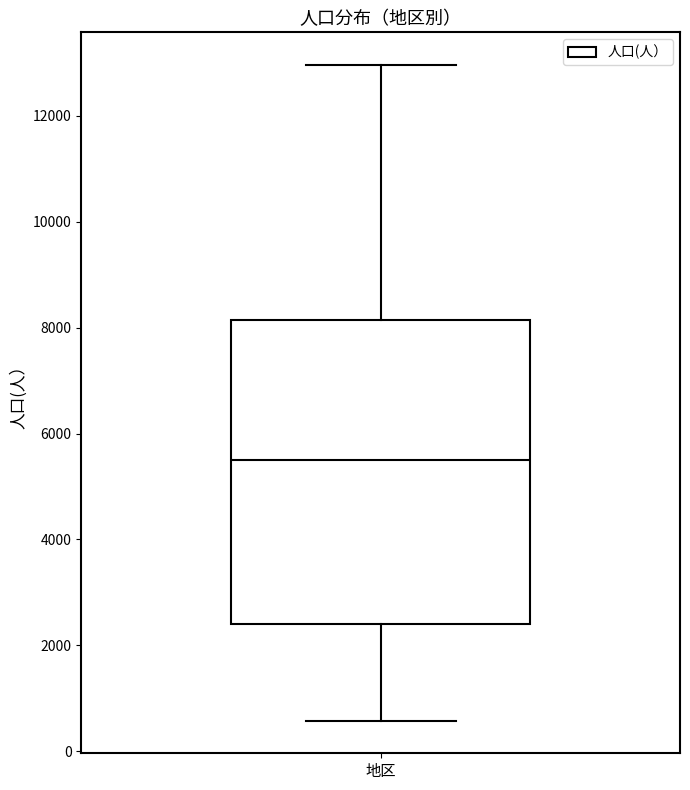

Read this box plot against the y-axis: the position of the median line, the range covered by the box, and the ends of both whiskers. The values are not printed on the chart, so give them approximately, as read against the axis.

median 5400, box 2400 to 8200, whiskers 600 to 13000